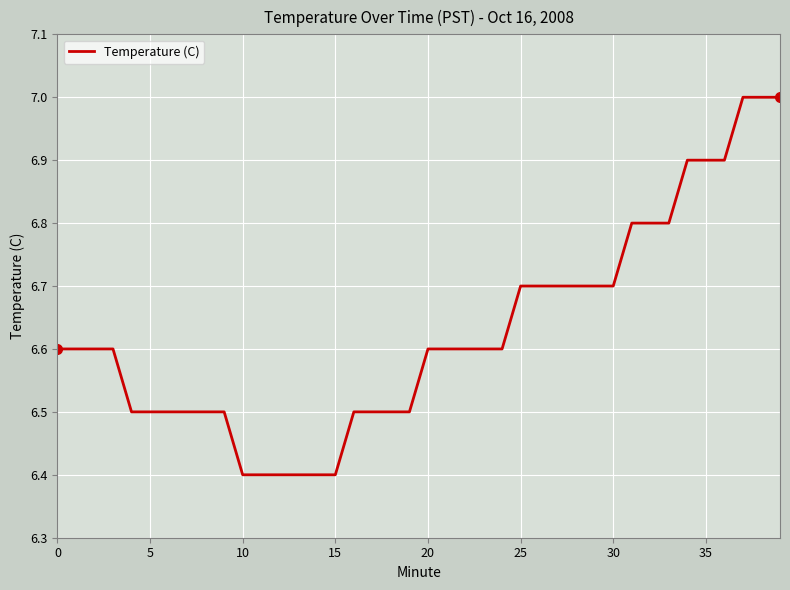

What is the difference between the maximum and minimum values?

0.6